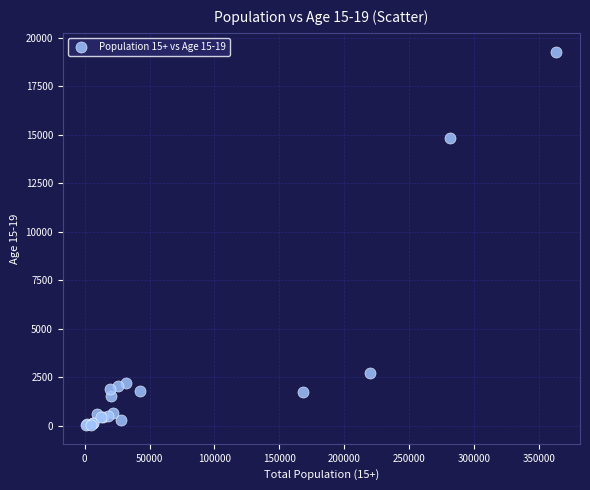

What Y value in the scatter plot is closest to 9661?

14806